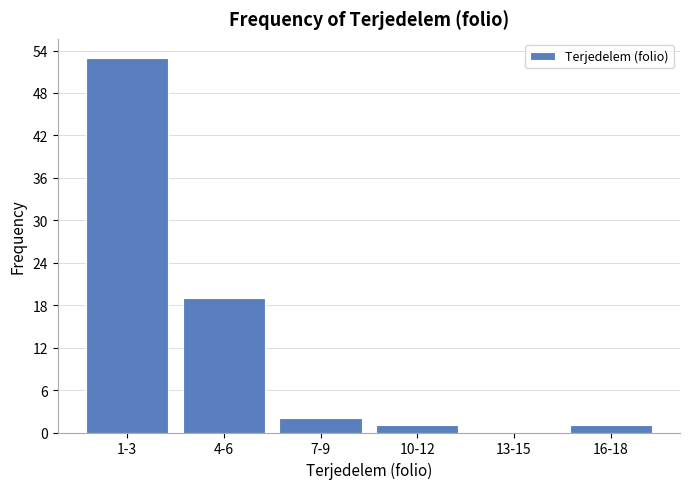

Reading left to right, list all the values displayed in this chart.

1-3=53	4-6=19	7-9=2	10-12=1	13-15=0	16-18=1